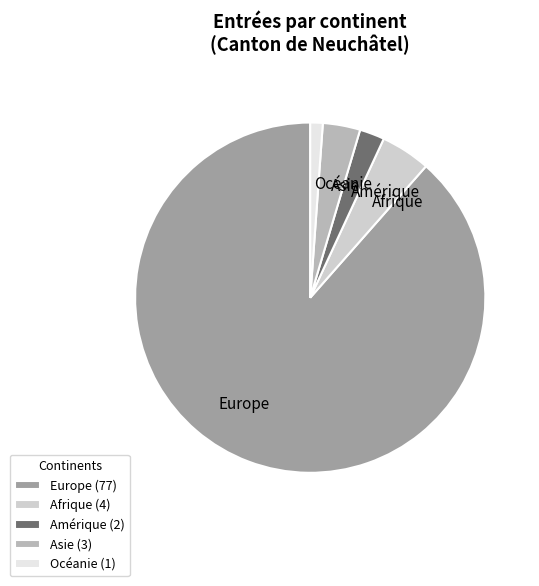

Rank the categories by value from highest to lowest.

Europe, Afrique, Asie, Amérique, Océanie